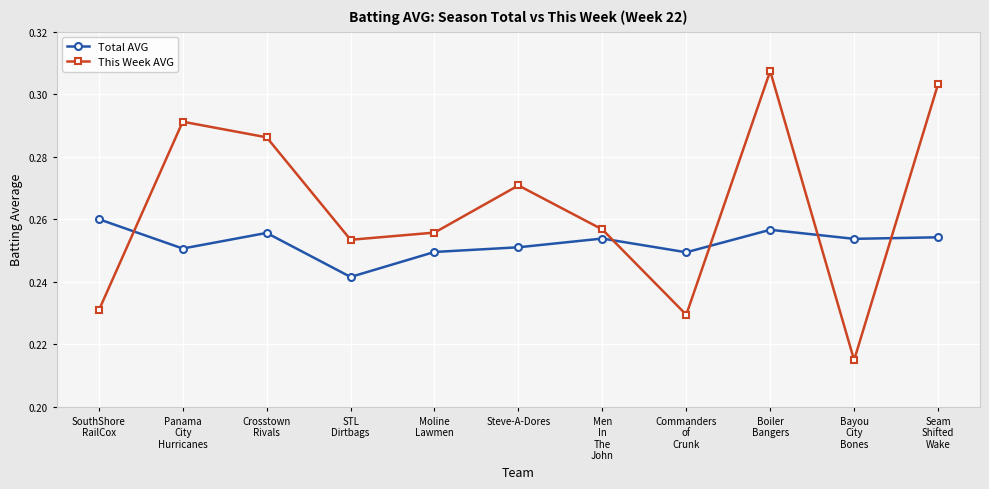

Which series has the widest spread of values?

This Week AVG